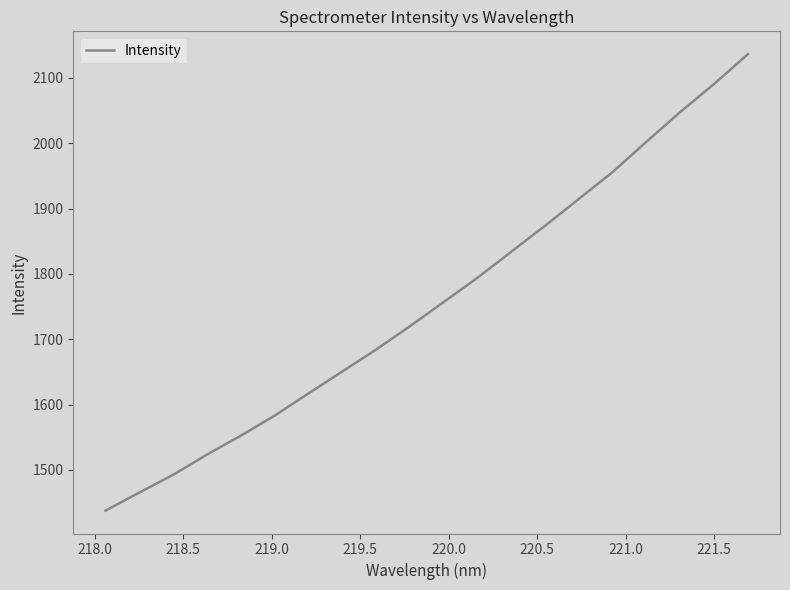

What is the maximum value shown in the chart?

2136.3